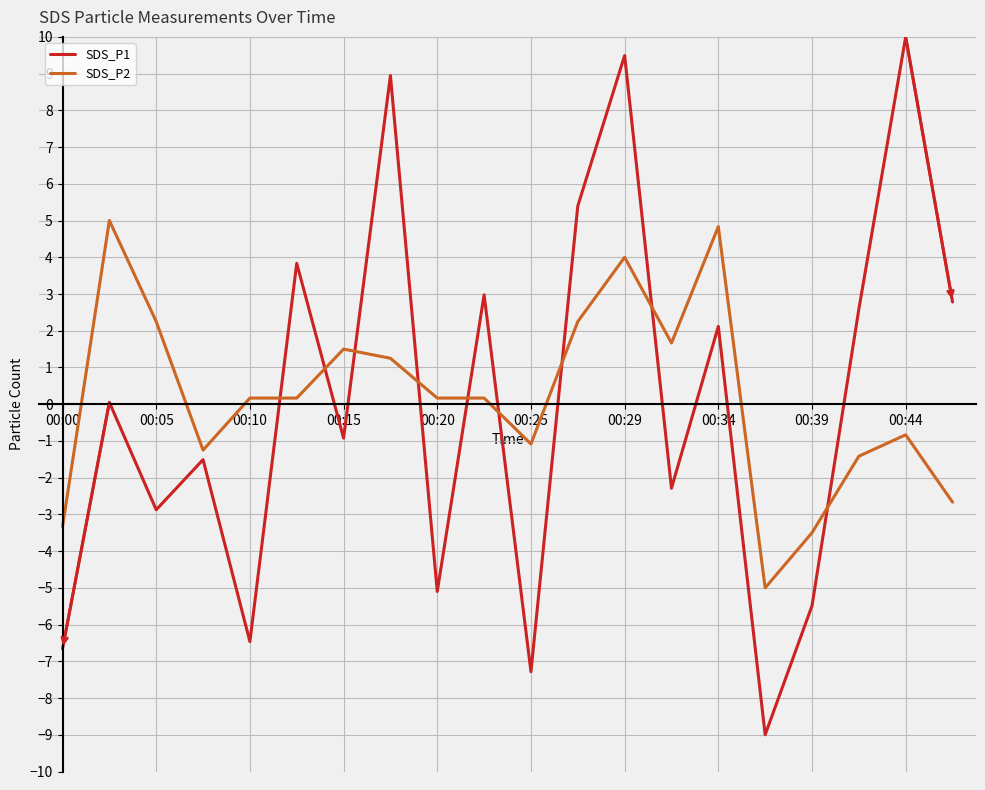

Rank the series by their maximum value, from highest to lowest.

SDS_P1, SDS_P2